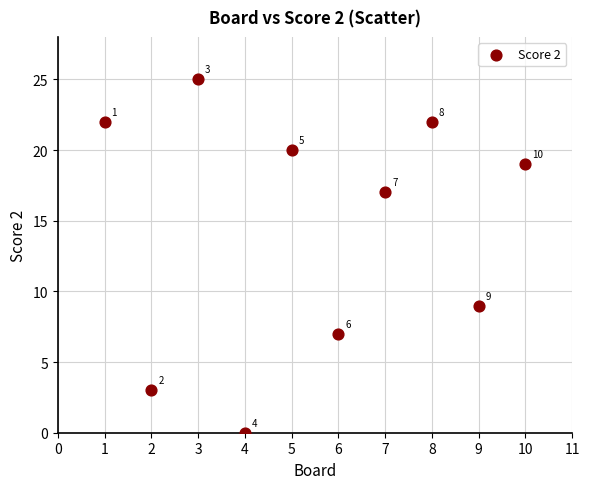

What is the average Y value?

14